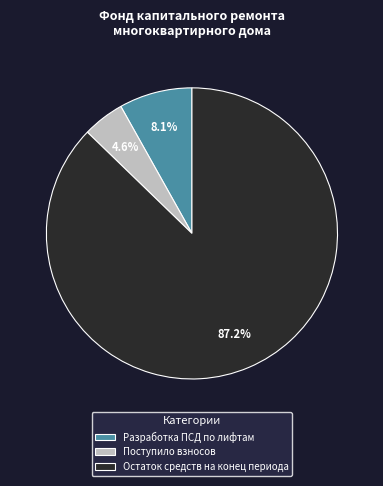

Do Разработка ПСД по лифтам and Поступило взносов together represent more than half of the pie?

No